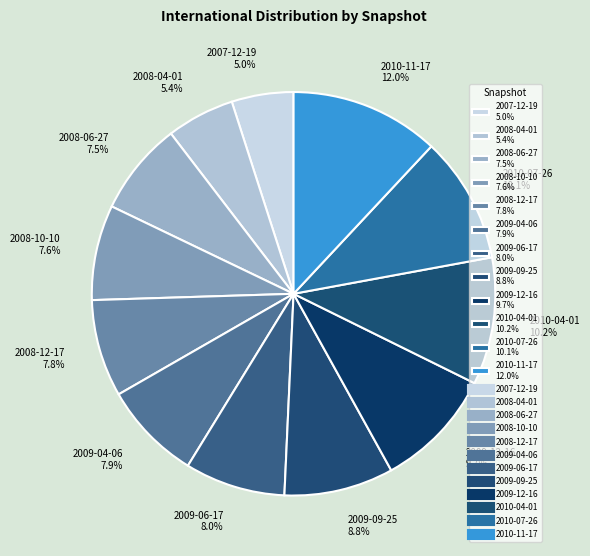

What portion of the pie excludes 2009-12-16 9.7%?

90.3%